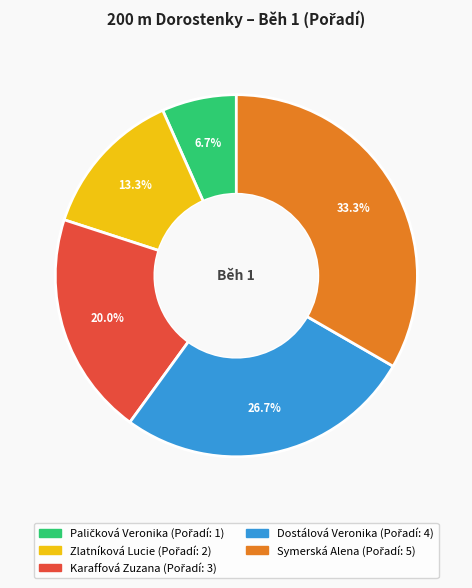

Which category has the biggest portion of the pie?

Symerská Alena